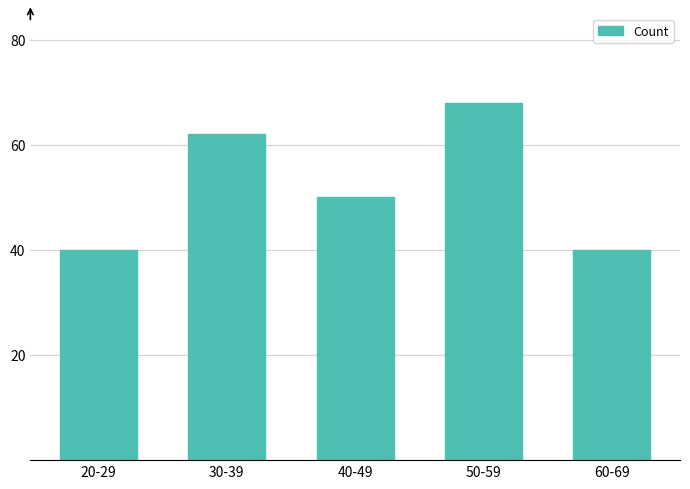

Reading right to left, extract all data points from this chart.

40	68	50	62	40